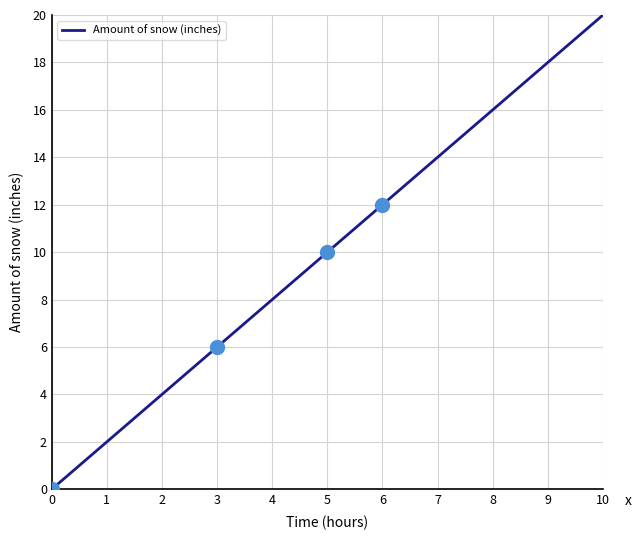

What is the average X value?

4